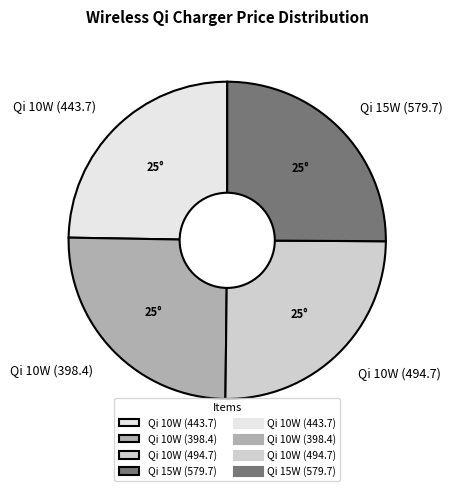

Is the sum of Qi 10W (398.4) and Qi 10W (494.7) greater than half?

Yes